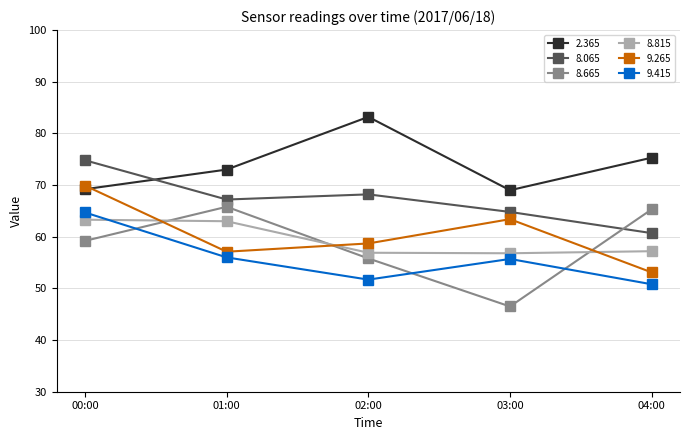

At which category does 9.415 reach its first local valley?

02:00